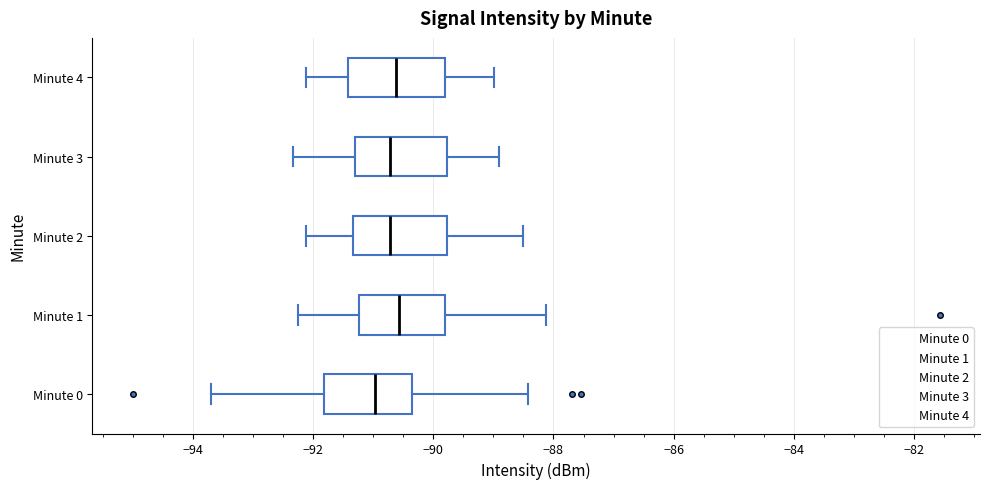

Reading bottom to top, transcribe this box plot: for each box, give where its median line is, the range the box spans, and where its two whiskers end, as read against the x-axis. The values are not printed on the chart, so give them approximately, as read against the axis.

Minute 0: median -91.0, box -91.8 to -90.4, whiskers -93.8 to -88.4
Minute 1: median -90.6, box -91.2 to -89.8, whiskers -92.2 to -88.2
Minute 2: median -90.8, box -91.4 to -89.8, whiskers -92.2 to -88.4
Minute 3: median -90.8, box -91.4 to -89.8, whiskers -92.4 to -88.8
Minute 4: median -90.6, box -91.4 to -89.8, whiskers -92.2 to -89.0